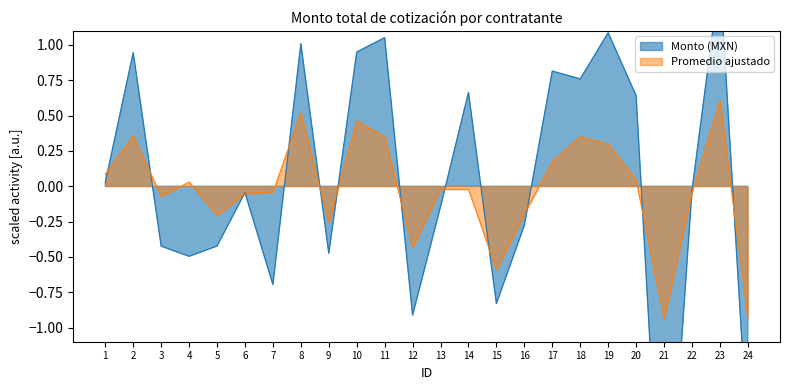

Rank the categories by value from highest to lowest.

23, 19, 11, 8, 10, 2, 17, 18, 14, 20, 1, 22, 6, 13, 16, 5, 3, 9, 4, 7, 15, 12, 24, 21